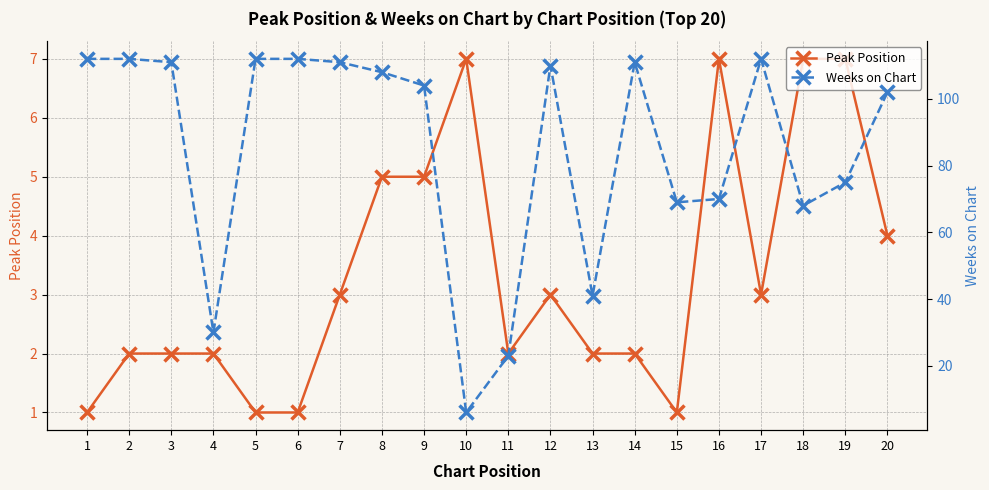

Between 3 and 6, which is larger?

3